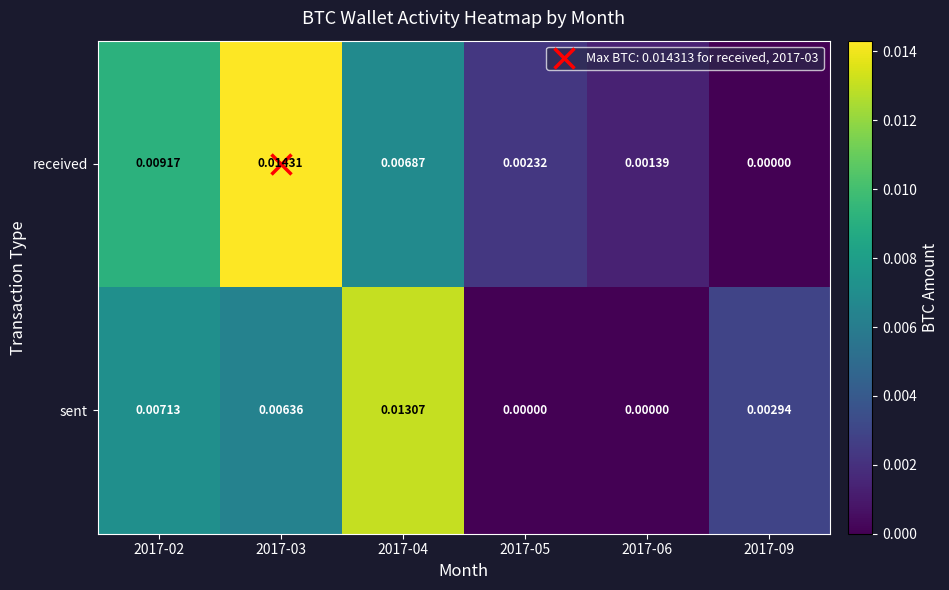

How many data points does each series have?

6